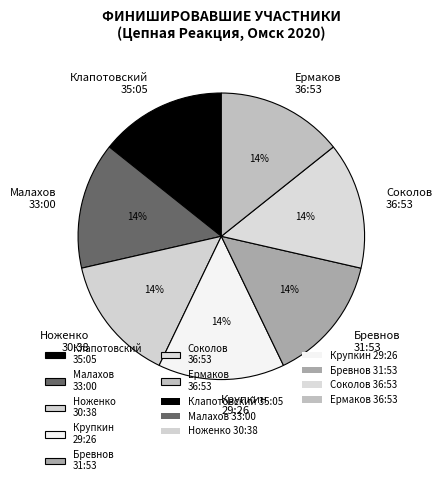

Count the number of slices in the pie.

7